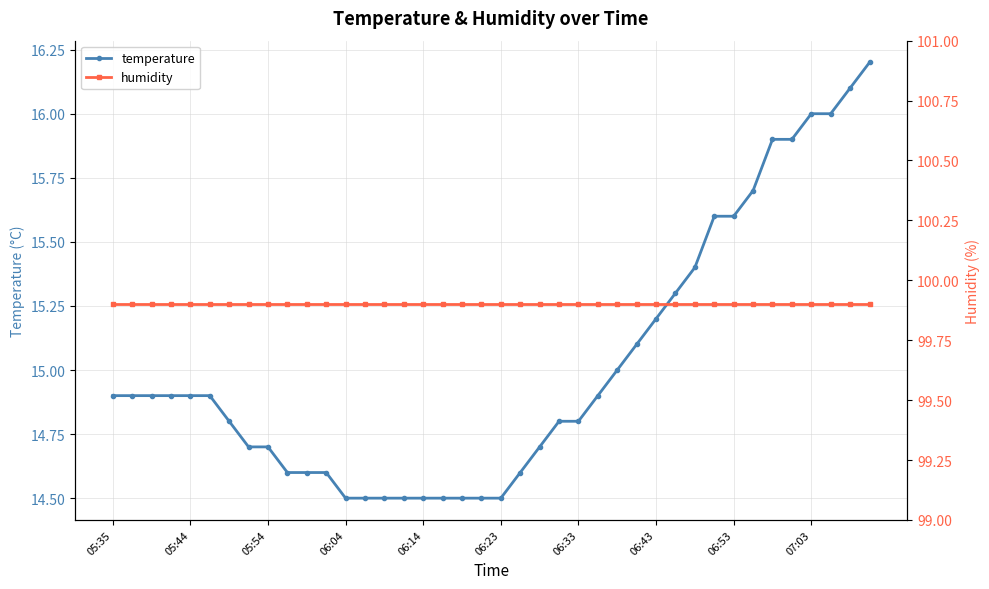

Is it true that temperature equals 15.2 at 06:43?

True